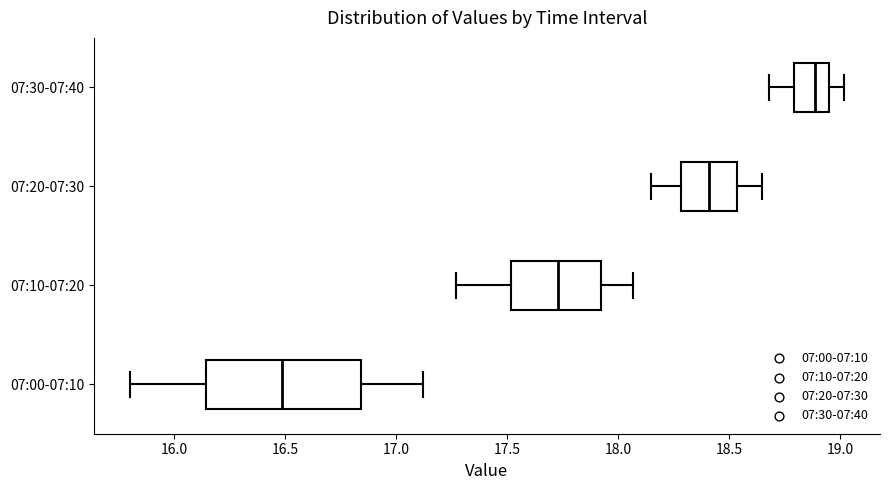

Where is the right edge of the box for 07:10-07:20 on the x-axis? The values are not printed on the chart, so give them approximately, as read against the axis.

17.95